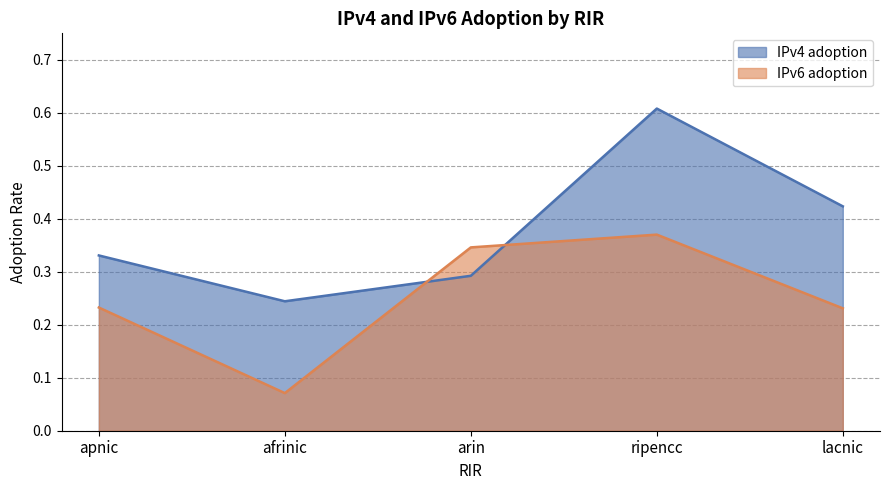

List the series in order of their peak value, highest first.

IPv4 adoption, IPv6 adoption